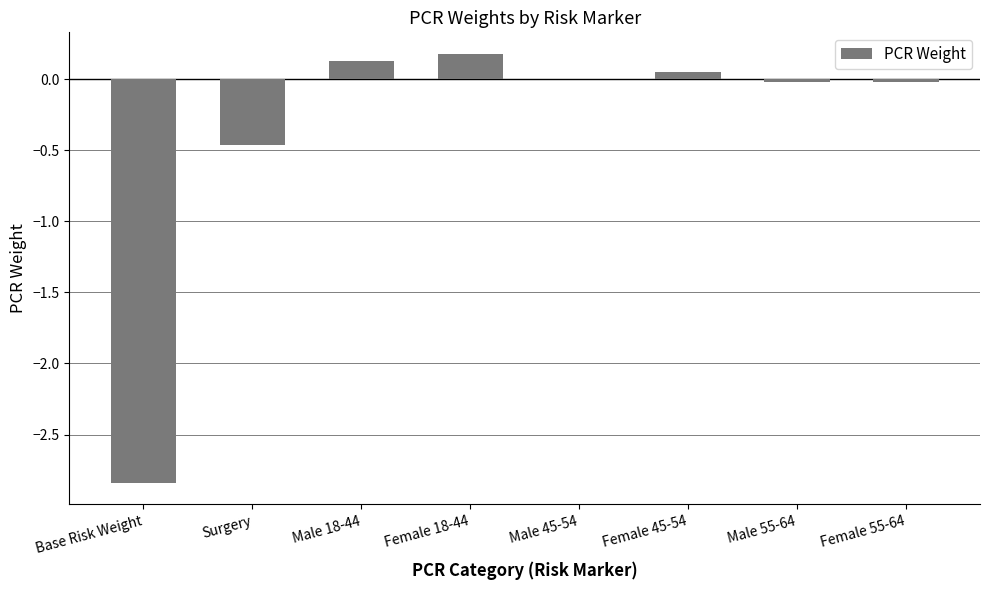

Is it true that the value at Base Risk Weight is -4.0?

False